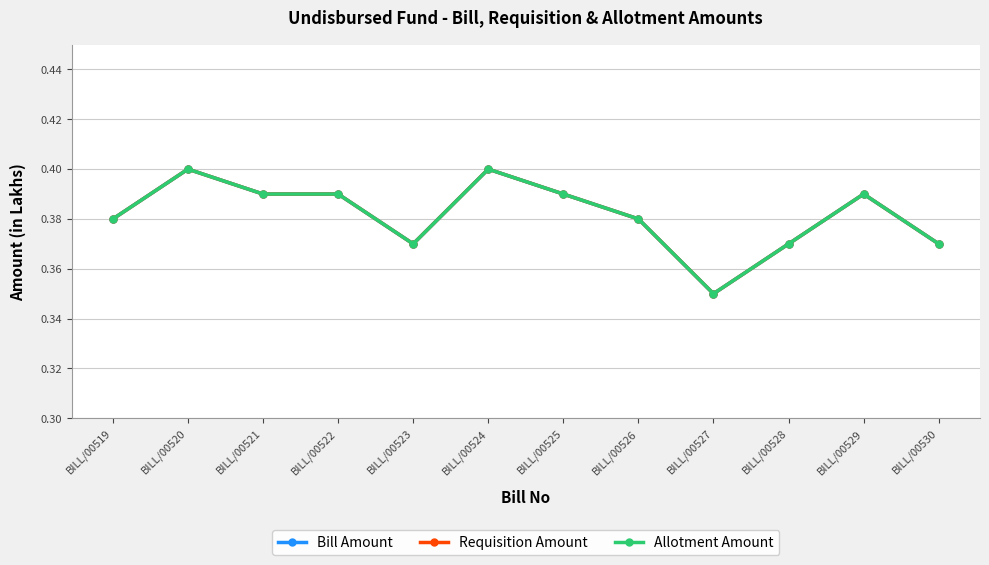

Count the Requisition Amount values in the range 0 to 1.

12